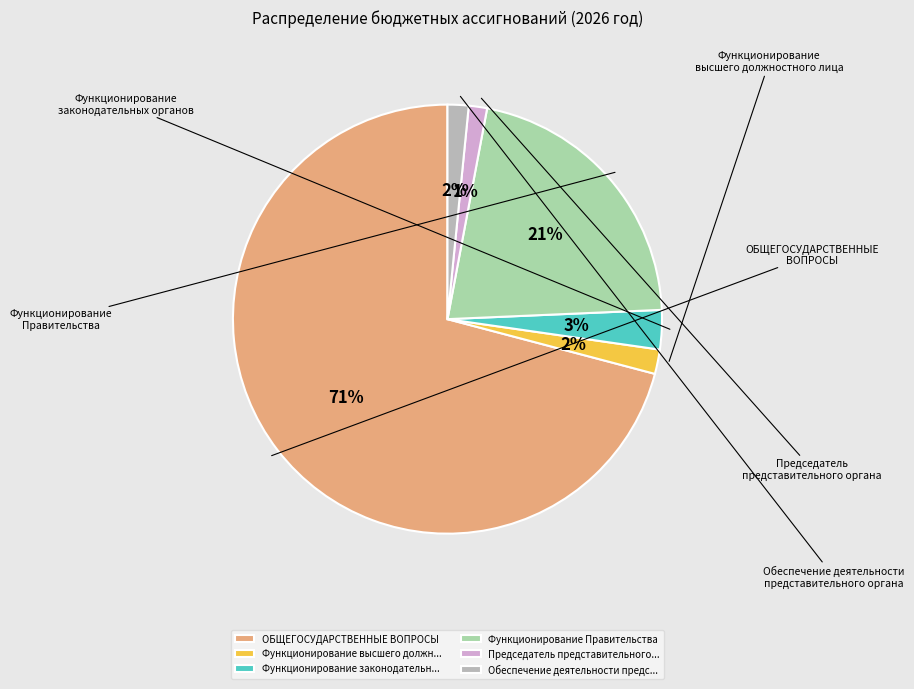

How many segments does this pie chart have?

6